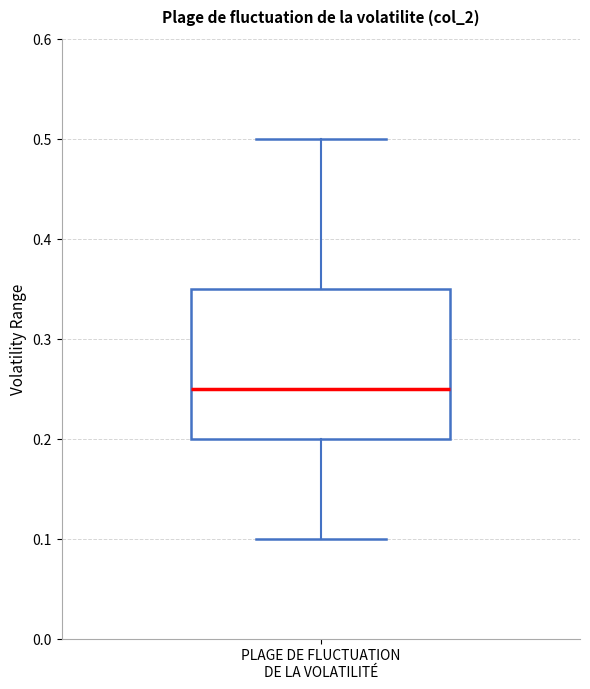

Where does the upper whisker of the box for PLAGE DE FLUCTUATION DE LA VOLATILITÉ end on the y-axis? The values are not printed on the chart, so give them approximately, as read against the axis.

0.50